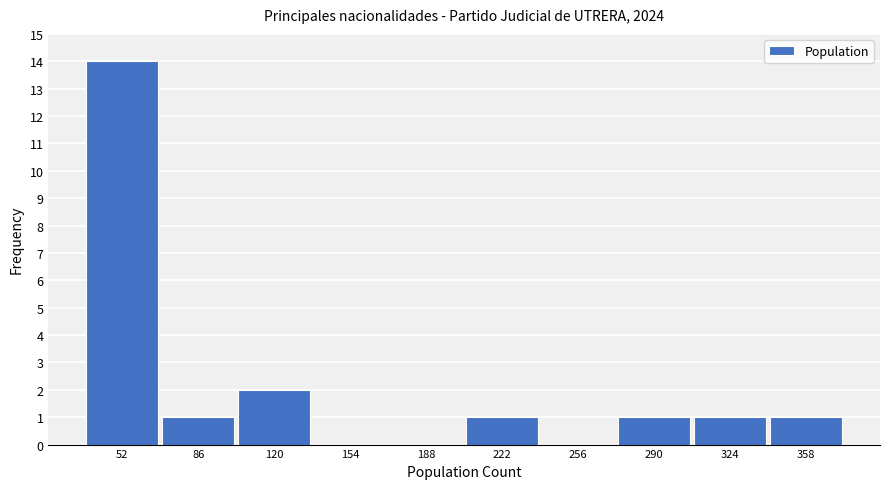

What is the height of the bar covering 205 to 240 on the x-axis? Neither the bar edges nor the heights are printed on the chart, so give them approximately, as read against the axes.

1